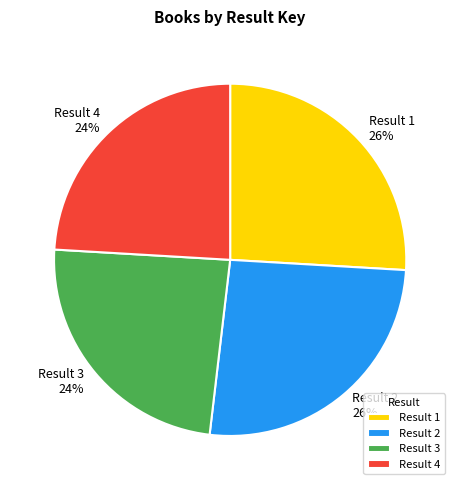

To the nearest percent, what is the difference between the largest and smallest slice percentages?

2%